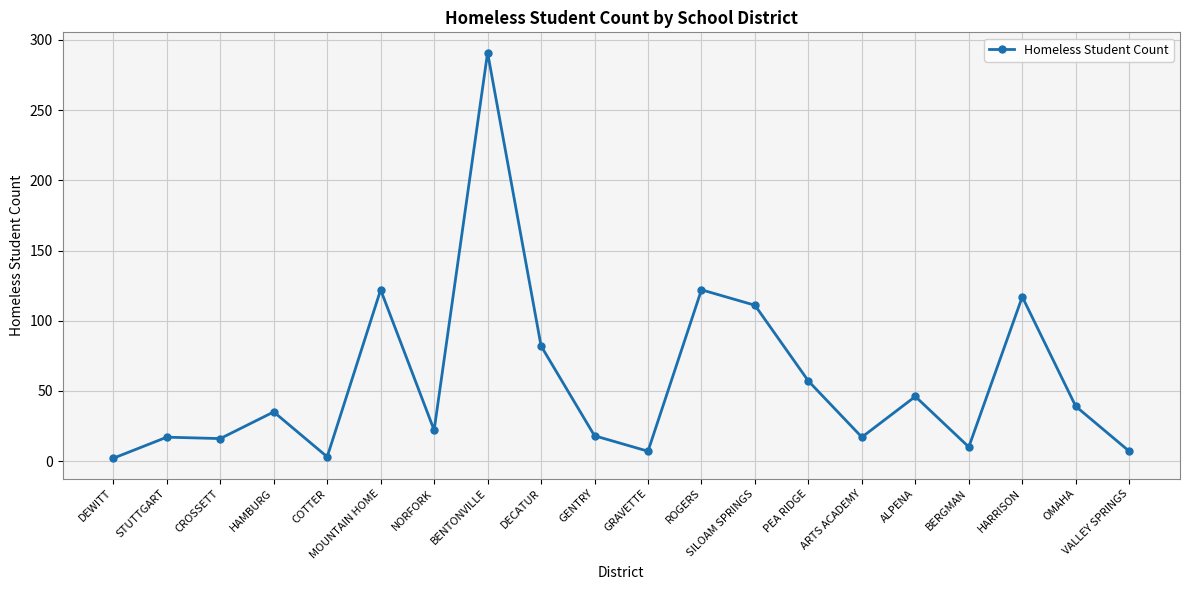

True or false: there are more than 0 points higher than both neighbors.

True